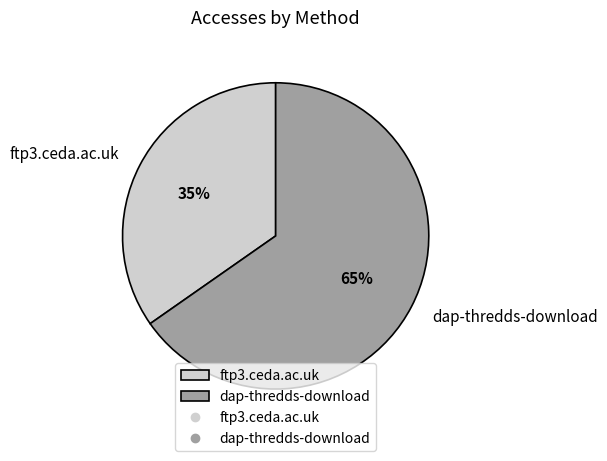

Is dap-thredds-download the majority of the pie?

Yes